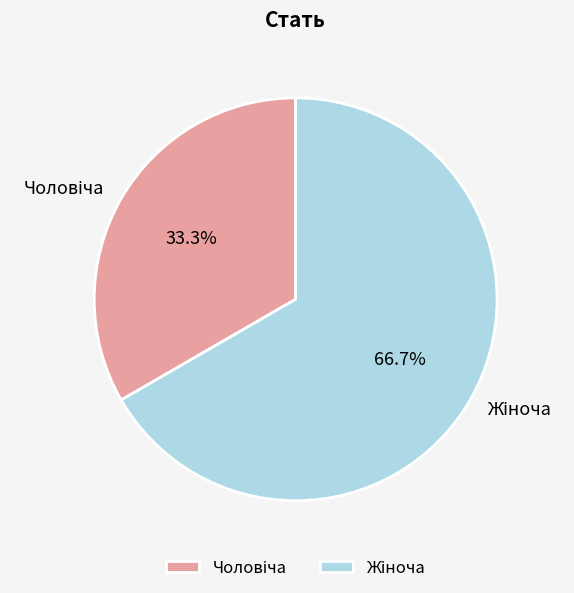

How many slices are in this pie chart?

2